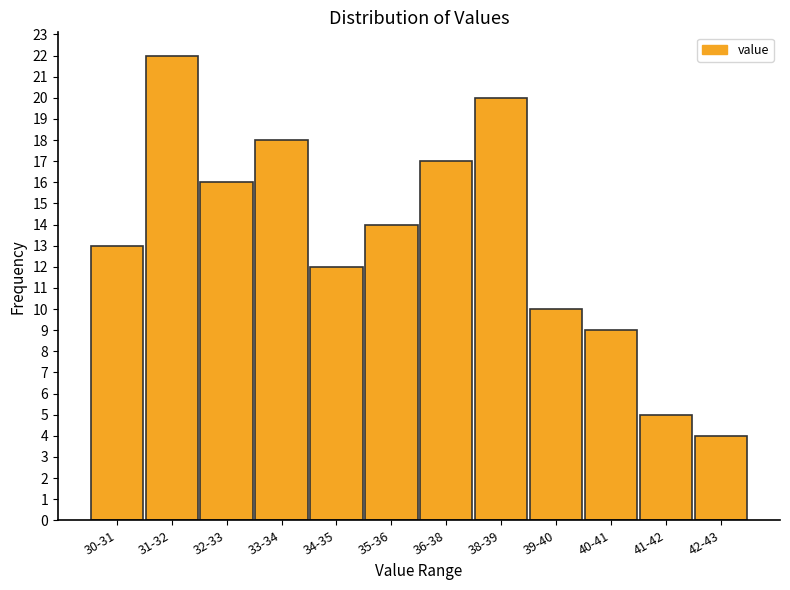

Reading right to left, extract all data points from this chart.

4	5	9	10	20	17	14	12	18	16	22	13